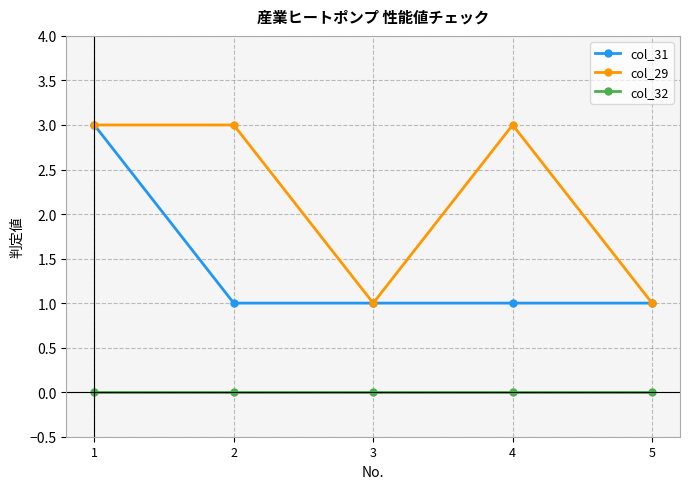

The col_31 series shows 1 at 3. True or false?

True